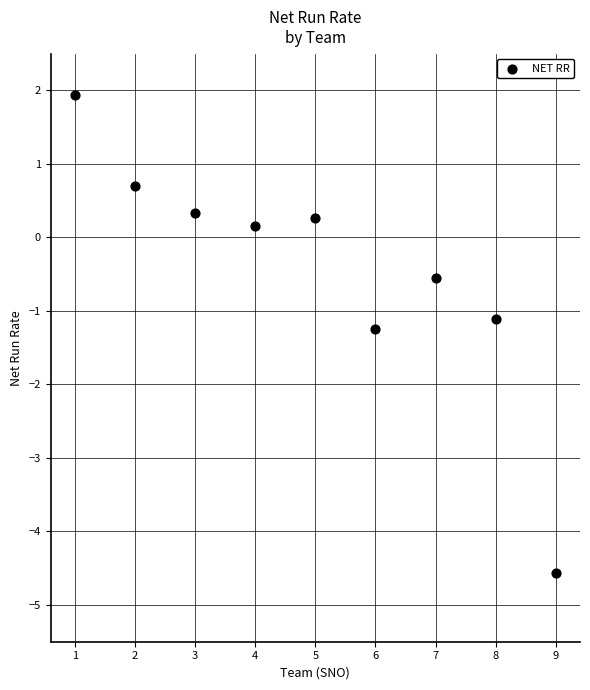

What is the range of Y values (max minus min)?

6.5